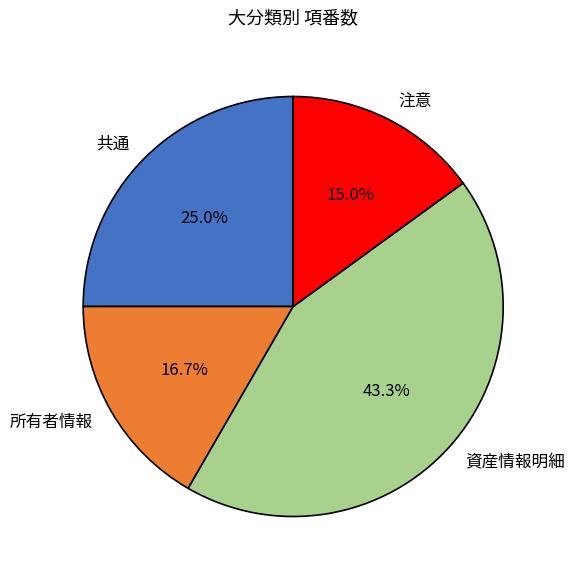

To the nearest percent, what portion does 所有者情報 represent?

17%